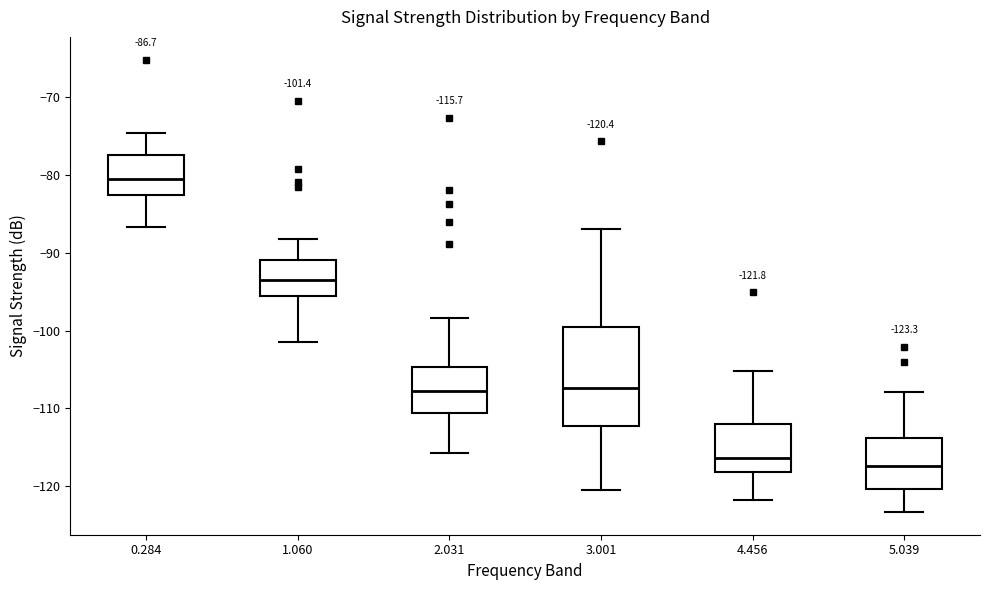

Which box's median line is the lowest?

5.039